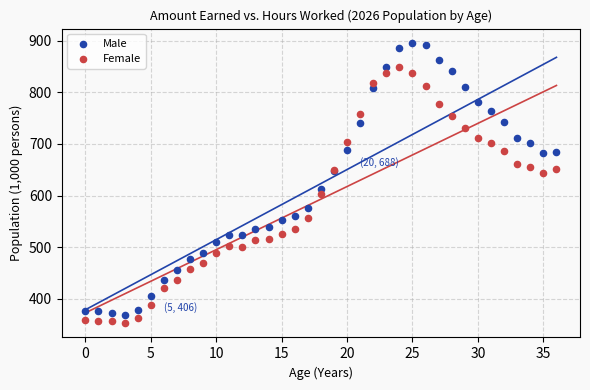

Which series reaches the maximum Y coordinate?

Male